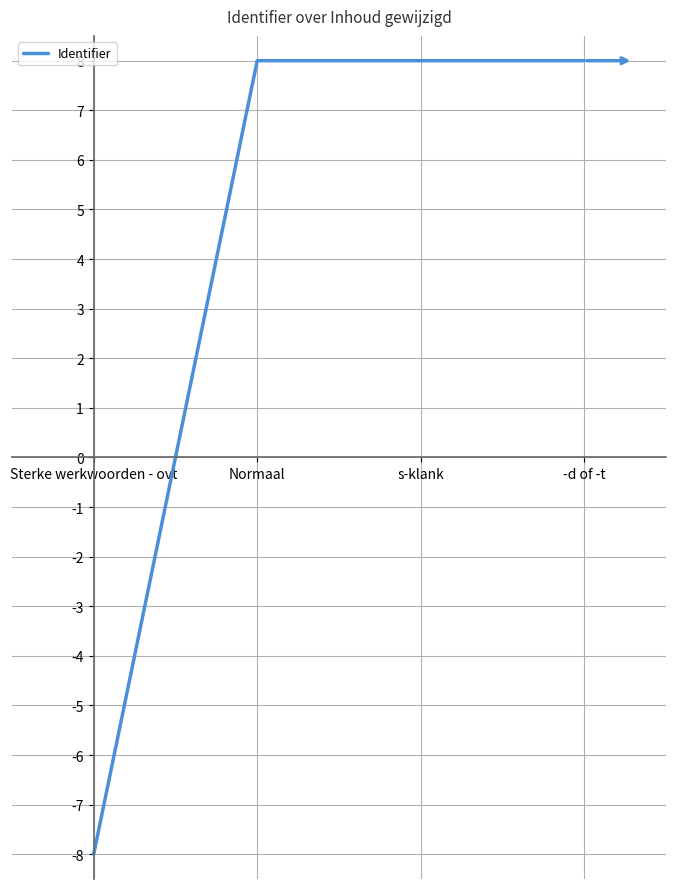

What is the change in value from Sterke werkwoorden - ovt to s-klank?

+16.0